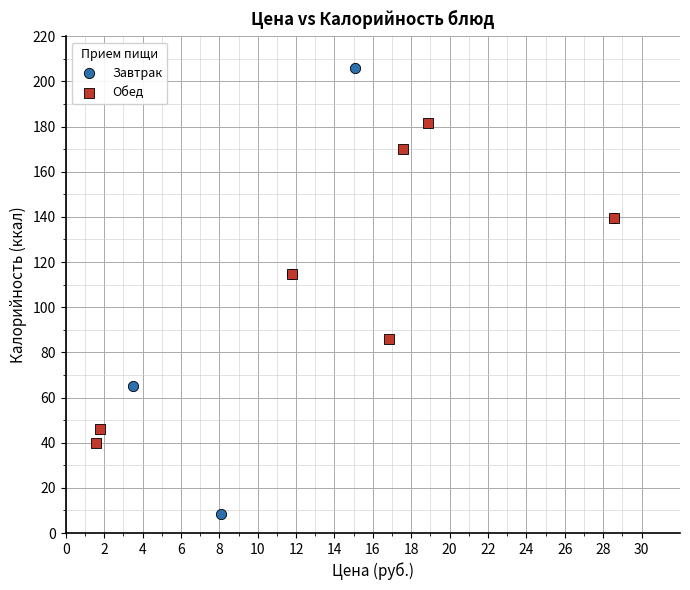

Which series has the widest spread of Y values?

Завтрак